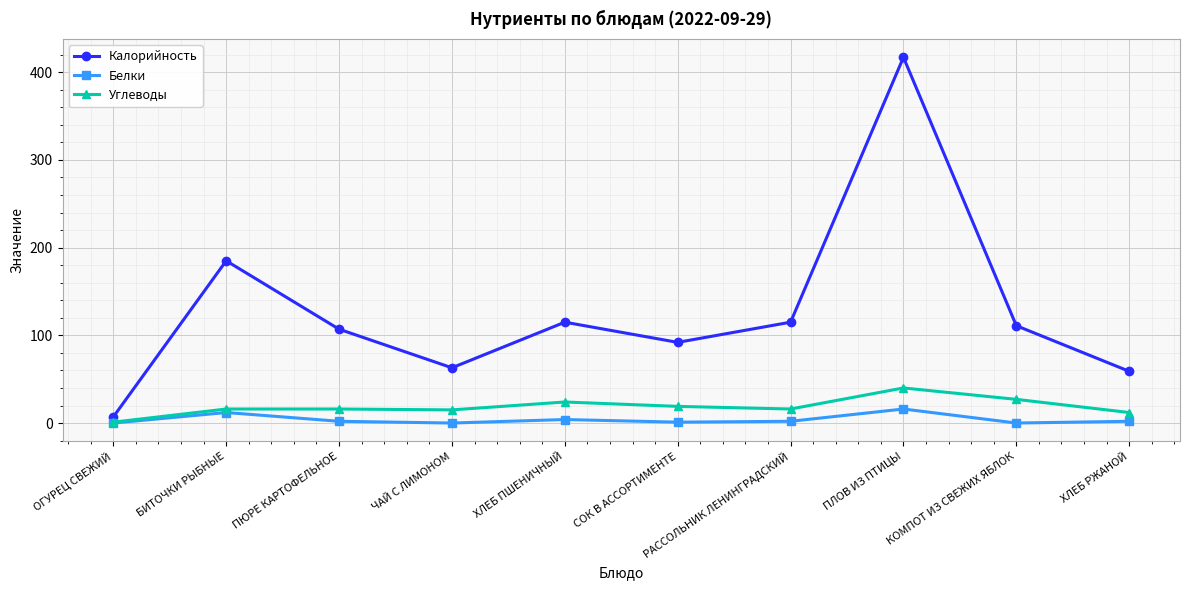

How many data points in Углеводы are less than 16?

3